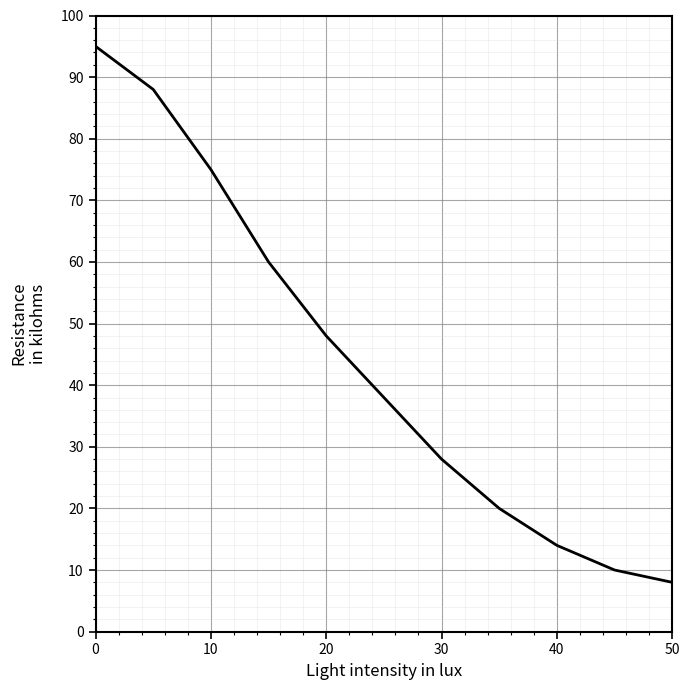

What is the difference between the maximum and minimum values?

87